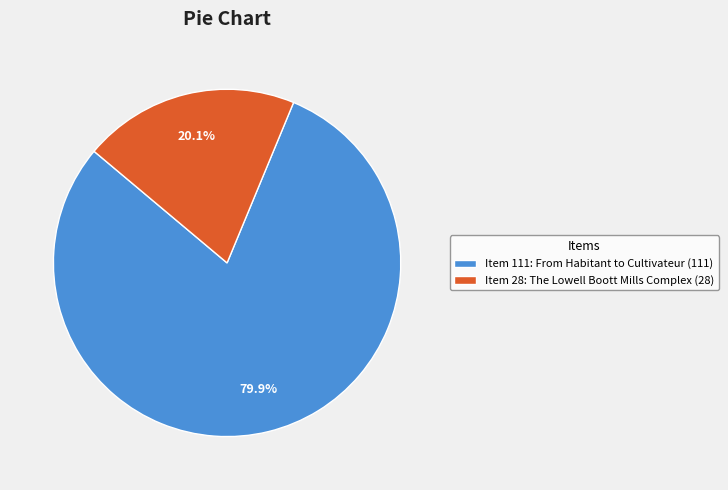

Which has a higher value, Item 111: From Habitant to Cultivateur or Item 28: The Lowell Boott Mills Complex?

Item 111: From Habitant to Cultivateur